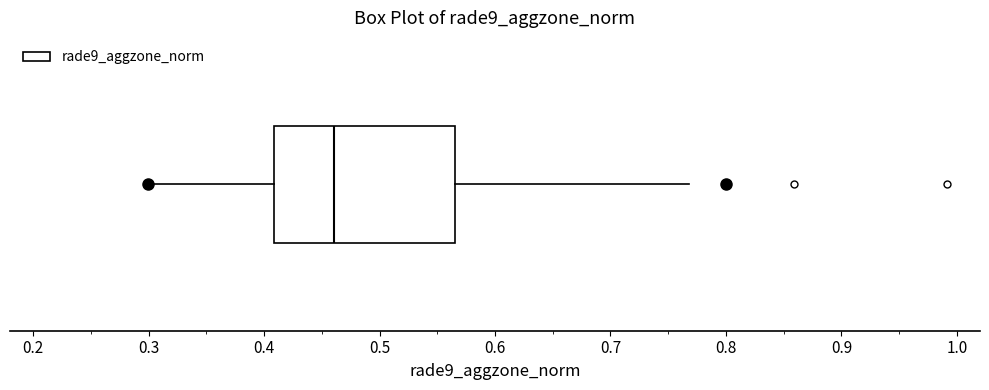

Where does the left whisker of the box end on the x-axis? The values are not printed on the chart, so give them approximately, as read against the axis.

0.30